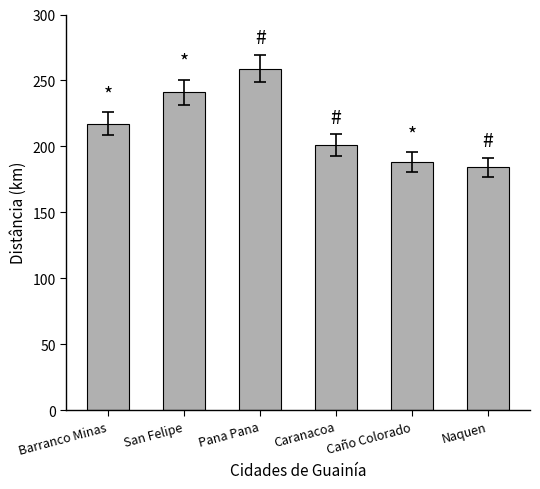

List the labels in order of value, largest first.

Pana Pana, San Felipe, Barranco Minas, Caranacoa, Caño Colorado, Naquen